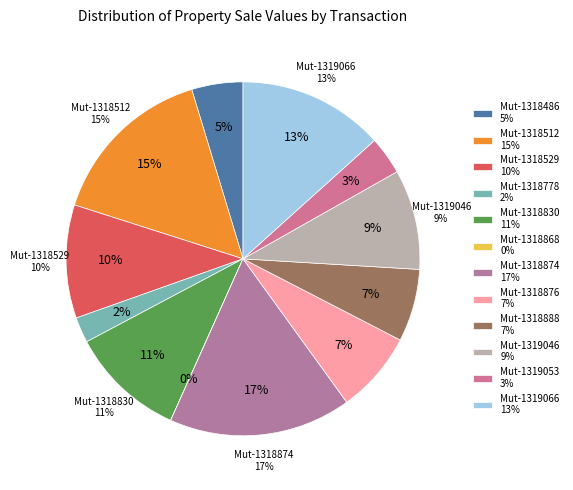

To the nearest percent, what percentage of the pie is Vente-1319053?

3%